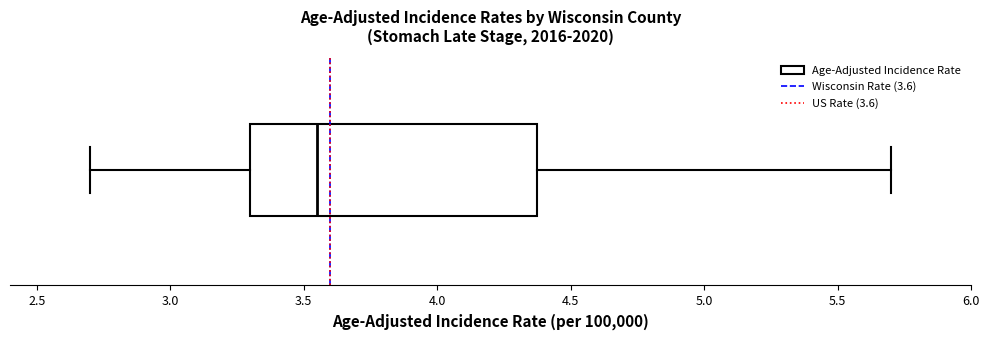

Where does the left whisker of the box end on the x-axis? The values are not printed on the chart, so give them approximately, as read against the axis.

2.70